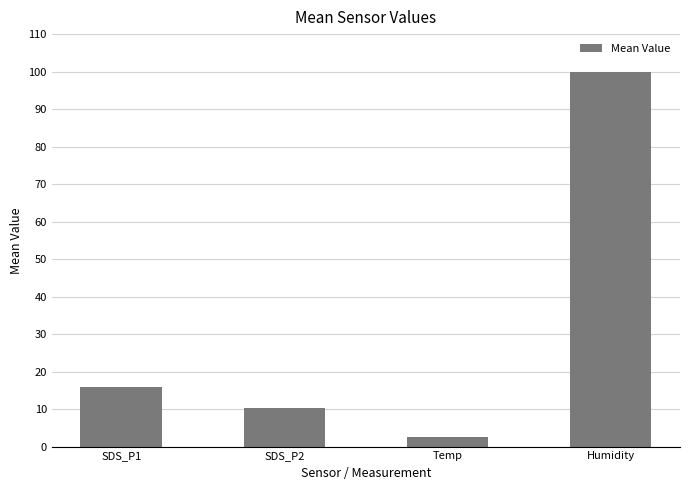

What is the change in value from SDS_P1 to Humidity?

+84.0